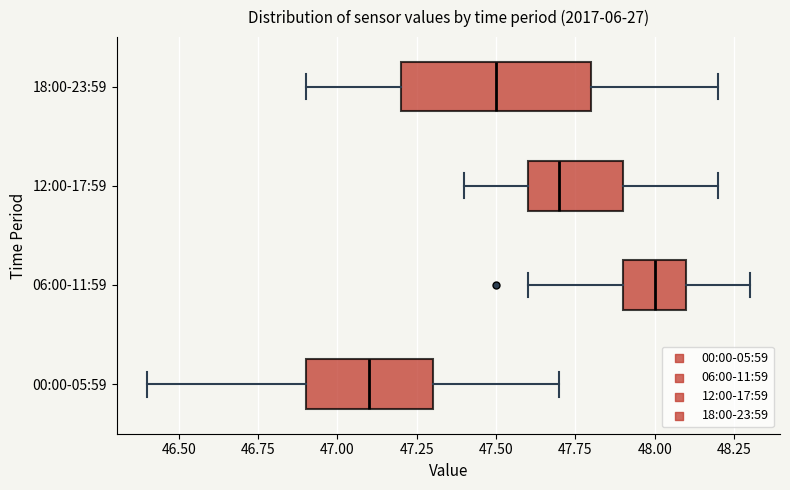

Comparing the boxes themselves (not the whiskers), which one is the widest?

18:00-23:59